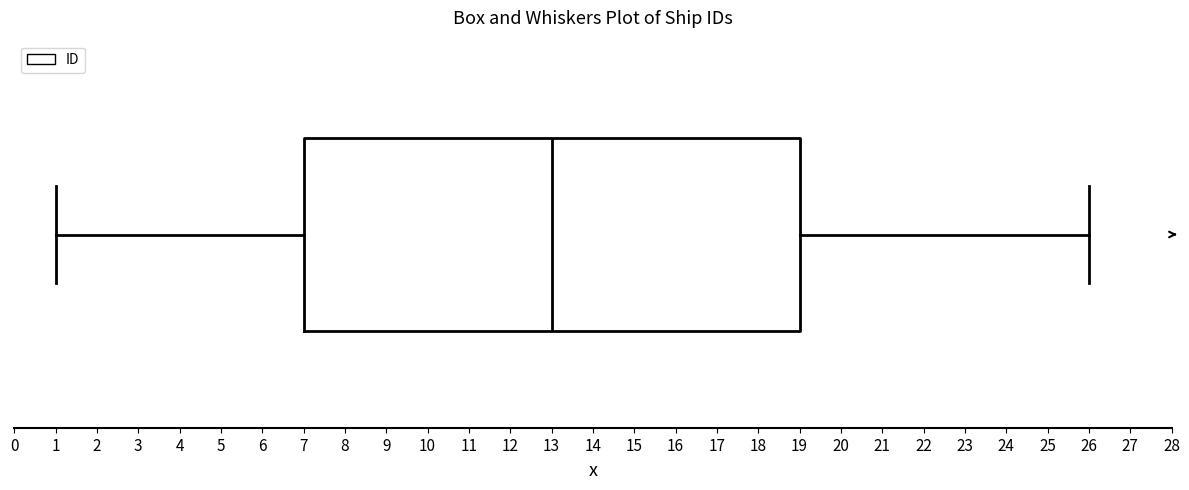

Where does the right whisker of the box end on the x-axis? The values are not printed on the chart, so give them approximately, as read against the axis.

26